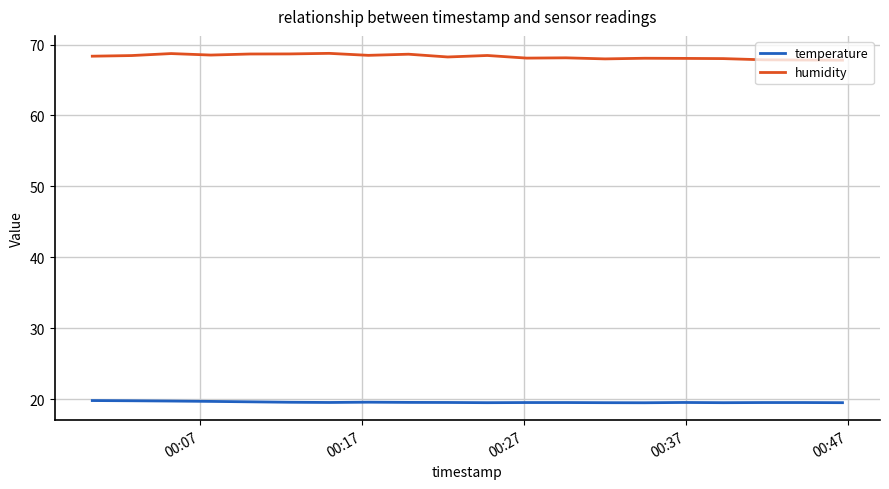

Is this an area chart (filled region under the line)?

No